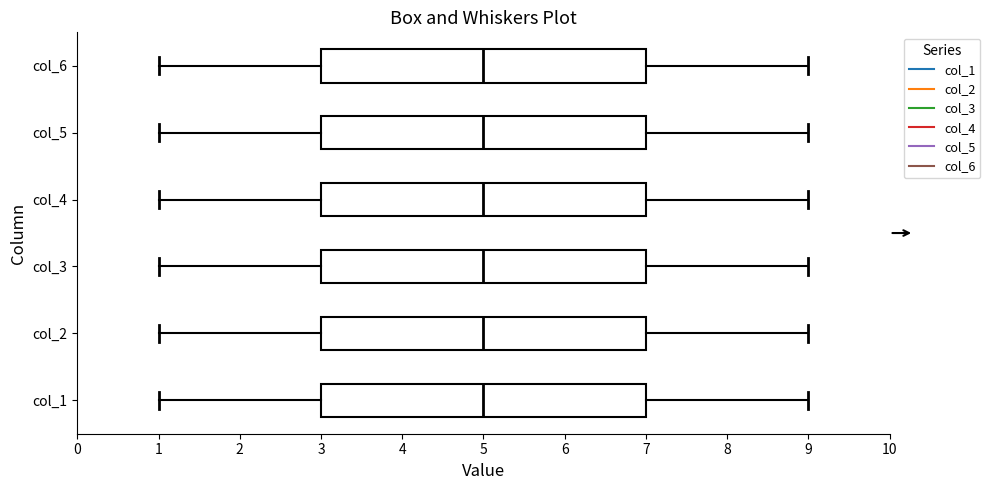

Where does the left whisker of the box for col_4 end on the x-axis? The values are not printed on the chart, so give them approximately, as read against the axis.

1